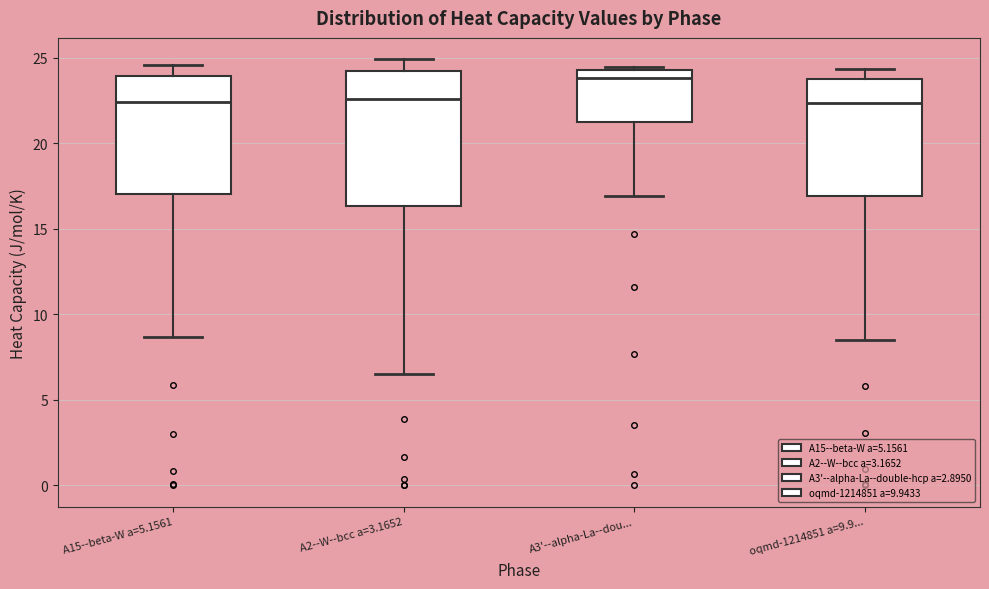

Comparing the boxes themselves (not the whiskers), which one is the tallest?

A2--W--bcc a=3.1652